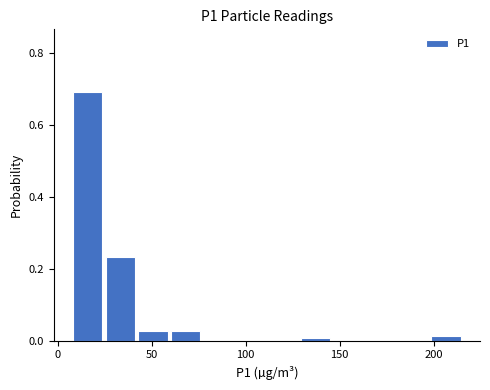

Read against the x-axis, roughly where is the centre of the tallest bar?

15